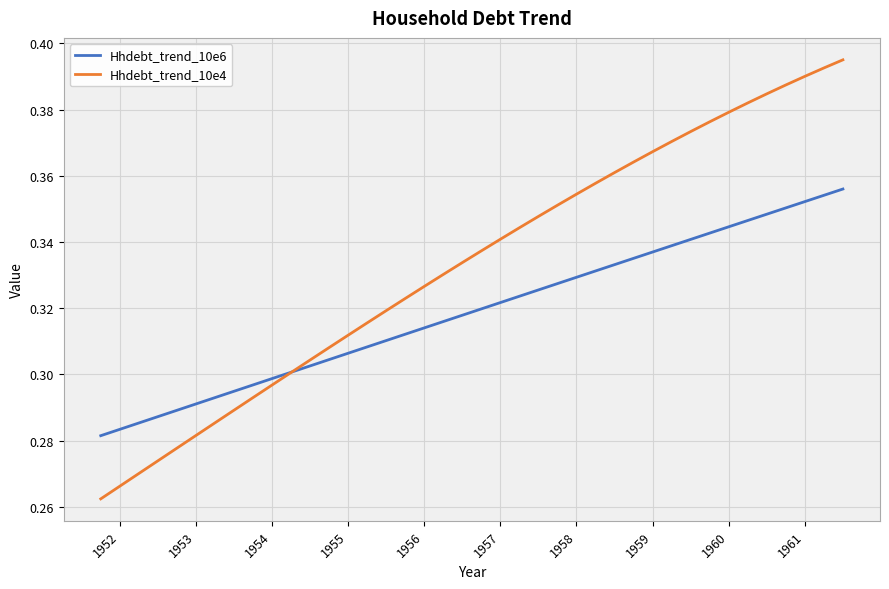

Which series has the largest total across all categories?

Hhdebt_trend_10e4